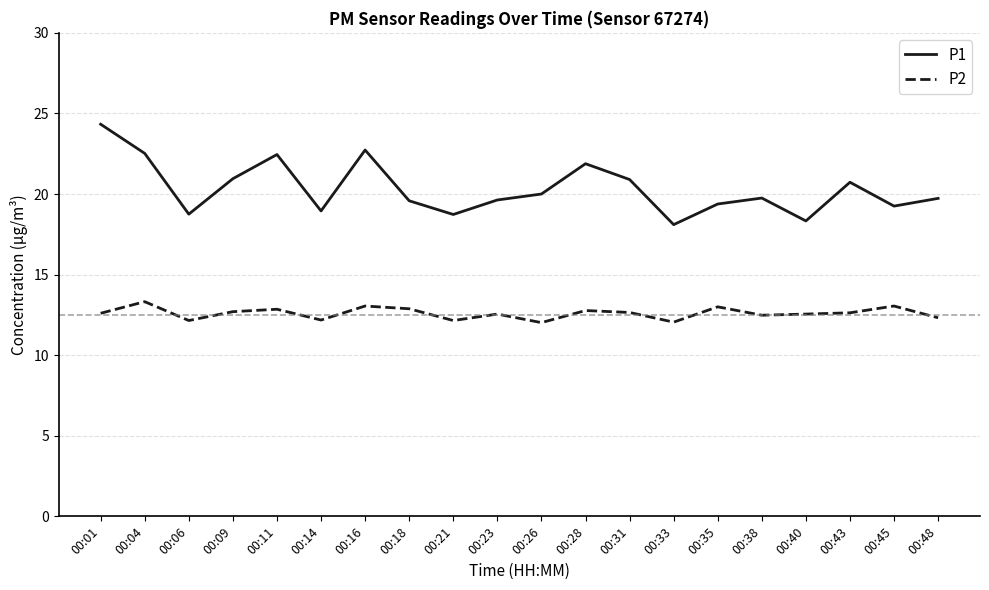

What is the highest value of the P2 series?

13.3